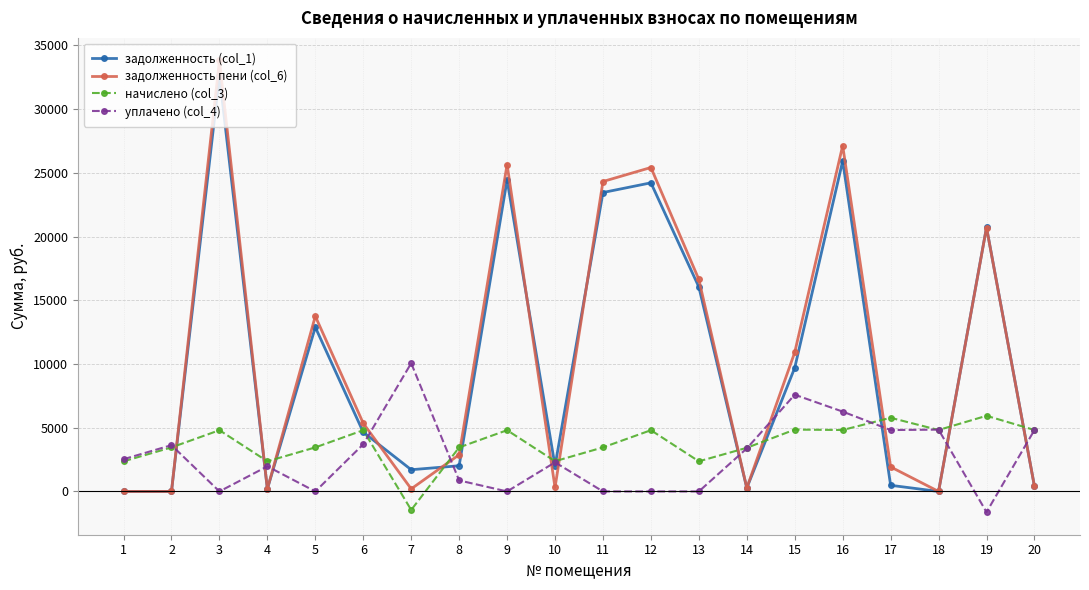

The value of задолженность (col_1) at 16 is 36005.2. True or false?

False